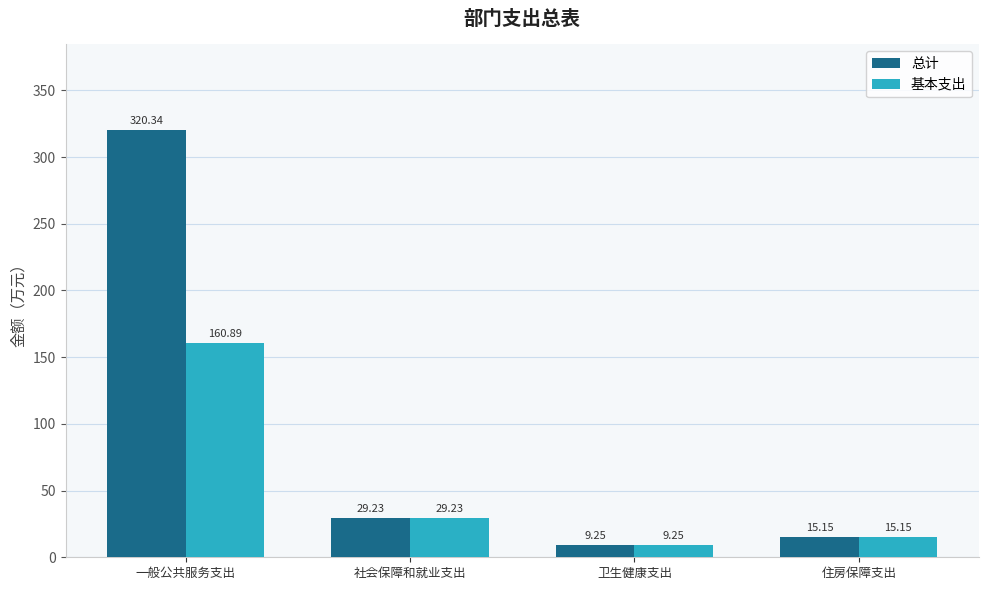

How many bars are there in each group?

2